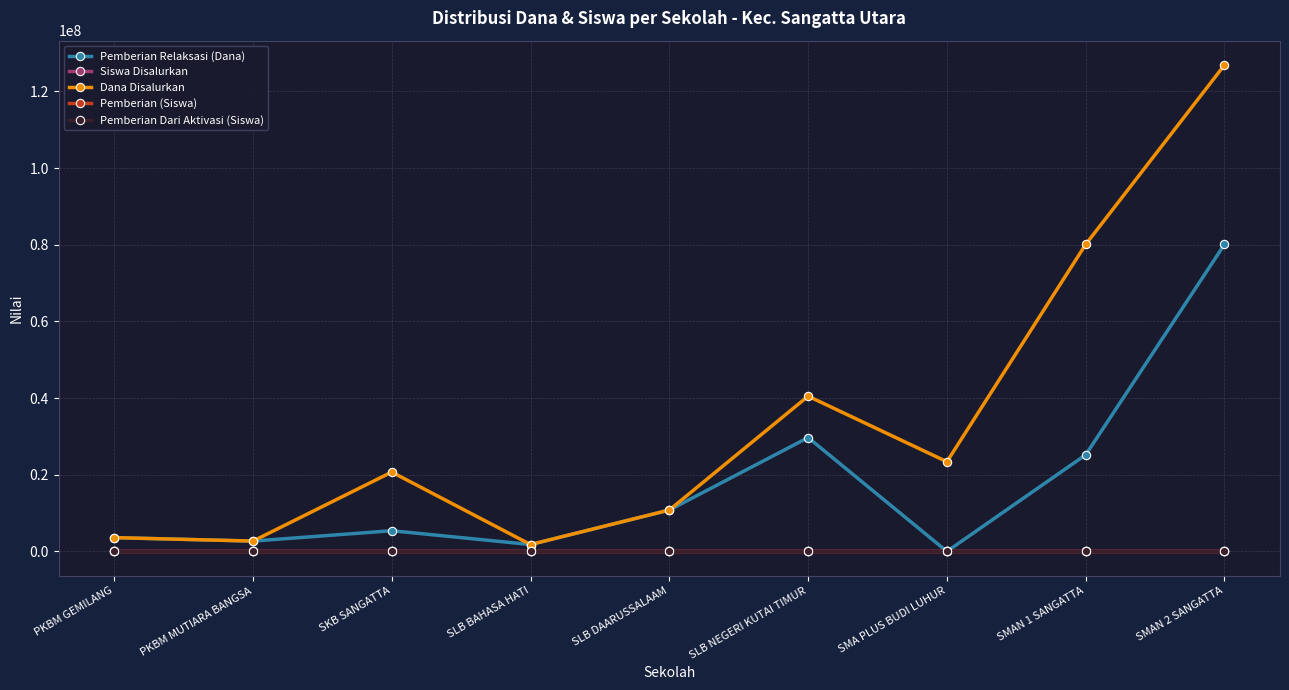

Is the value of Dana Disalurkan at SMAN 1 SANGATTA greater than the value of Pemberian Relaksasi (Dana) at SKB SANGATTA?

Yes